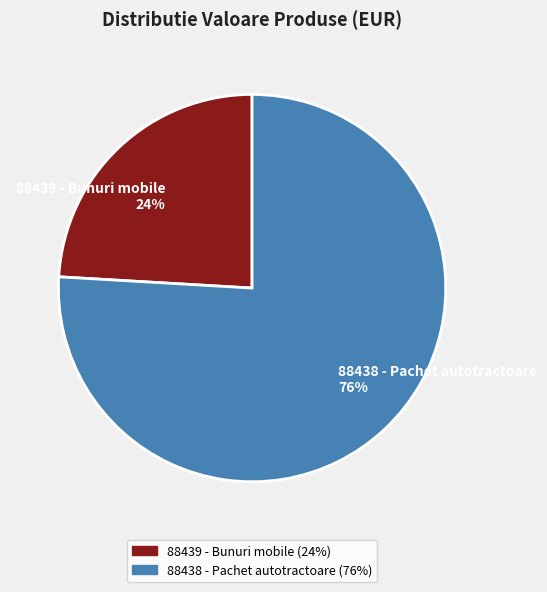

The 88438 - Pachet autotractoare slice represents 76% of the pie. True or false?

True